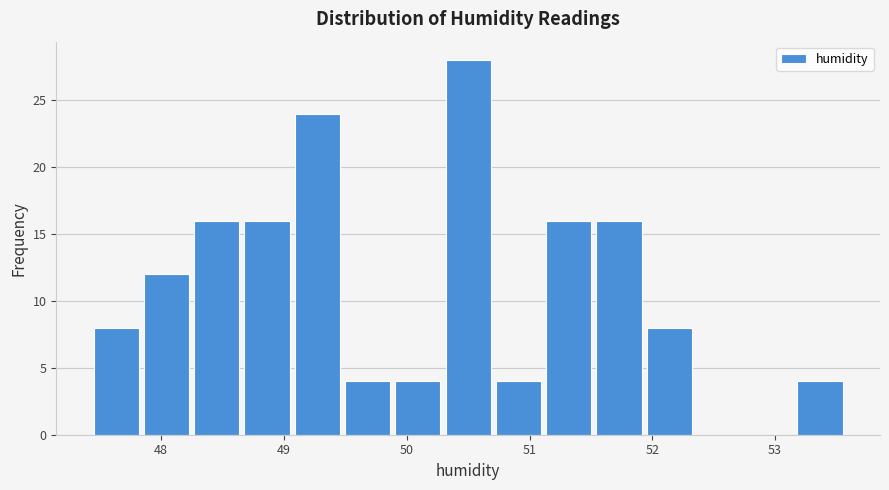

Which range on the x-axis has the tallest bar?

50.3 to 50.7